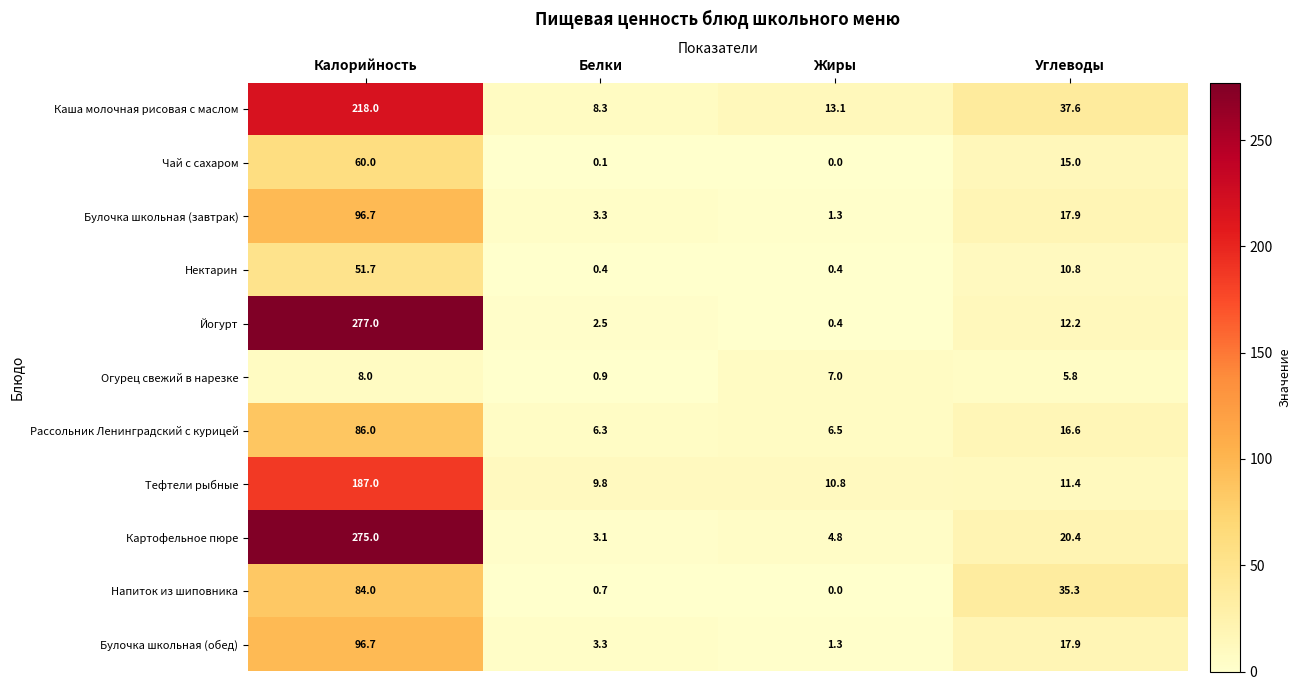

Which category has the lowest value across all series?

Жиры